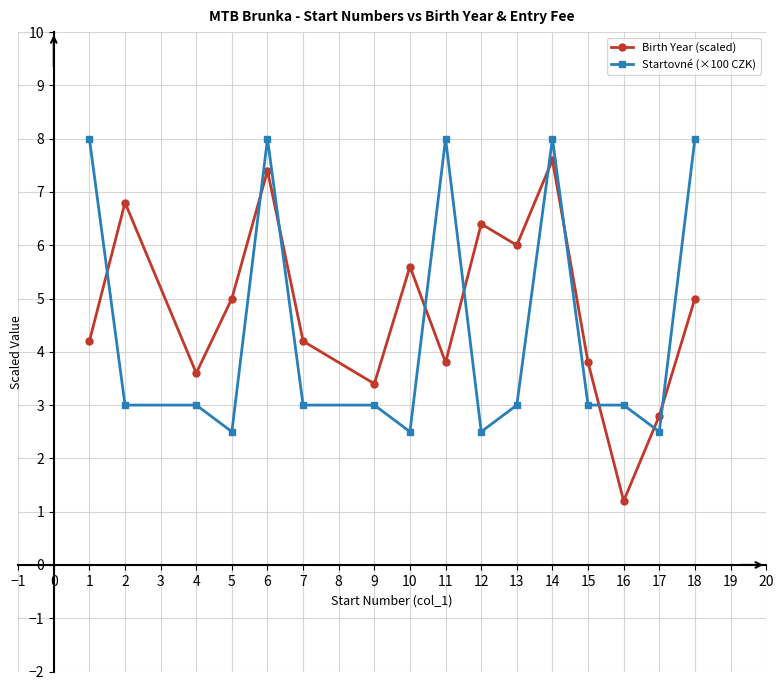

What is the total value across all series at 15?

6.8